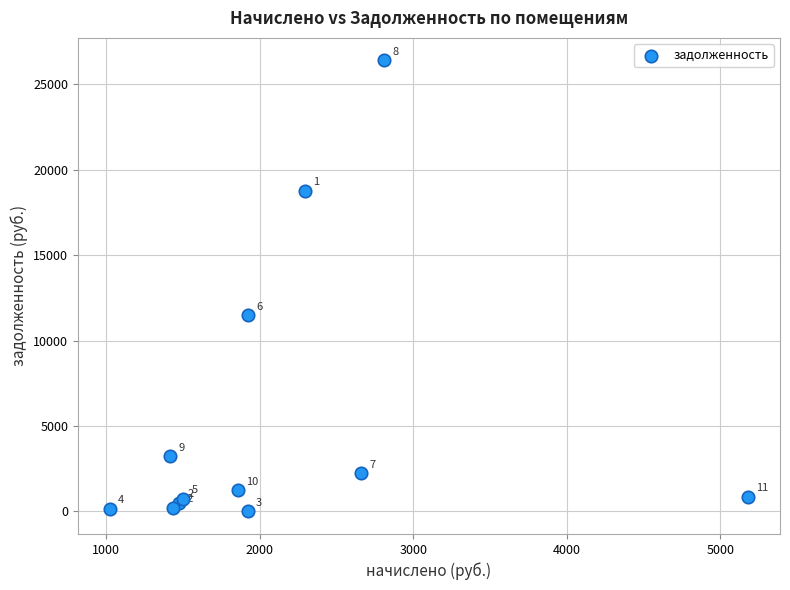

What Y value in the scatter plot is closest to 13201?

11476.5